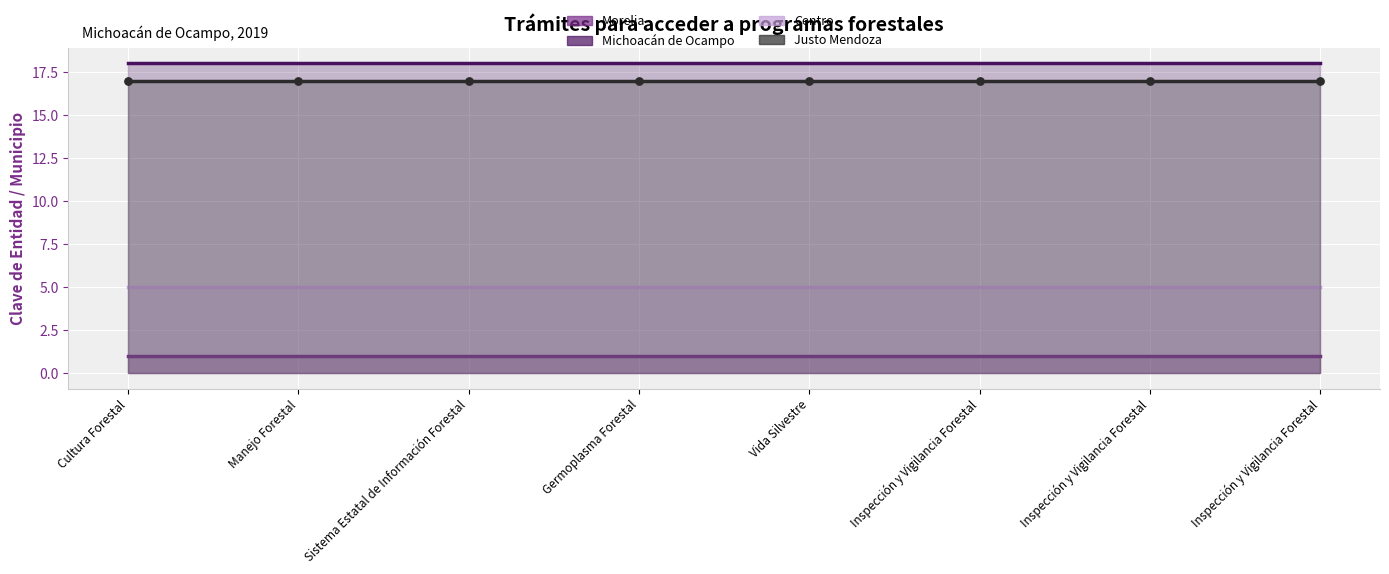

Which series reaches the minimum Y coordinate?

Morelia